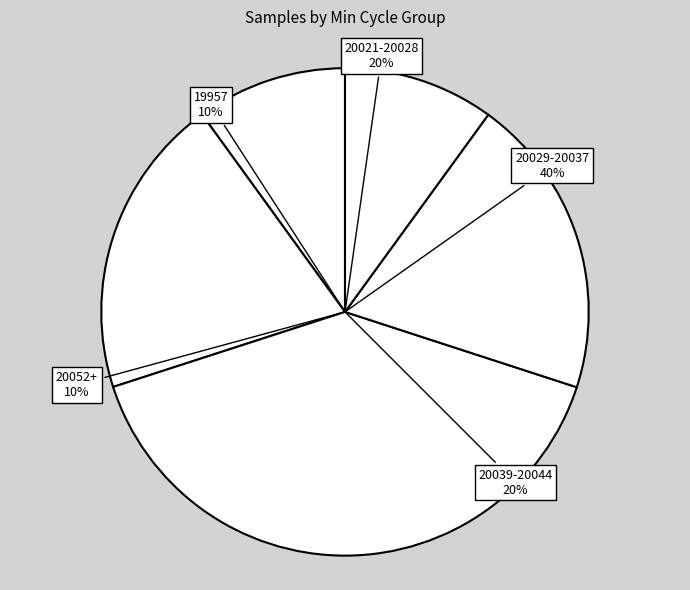

What is the ratio of the value at 20036 to the value at 20028?

1.0